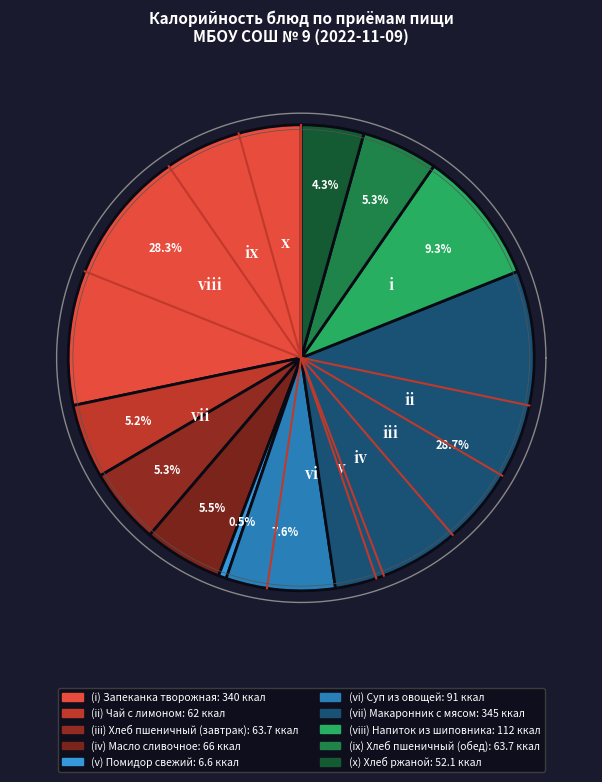

Between Напиток из шиповника and Хлеб пшеничный (обед), which is larger?

Напиток из шиповника